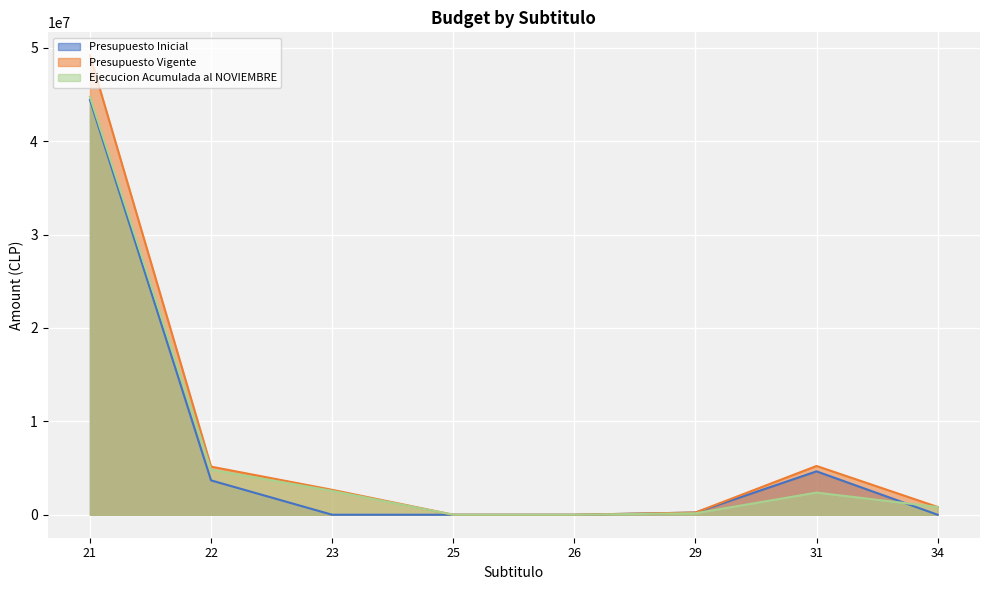

Where is Presupuesto Inicial nearest to the value 22203123?

31